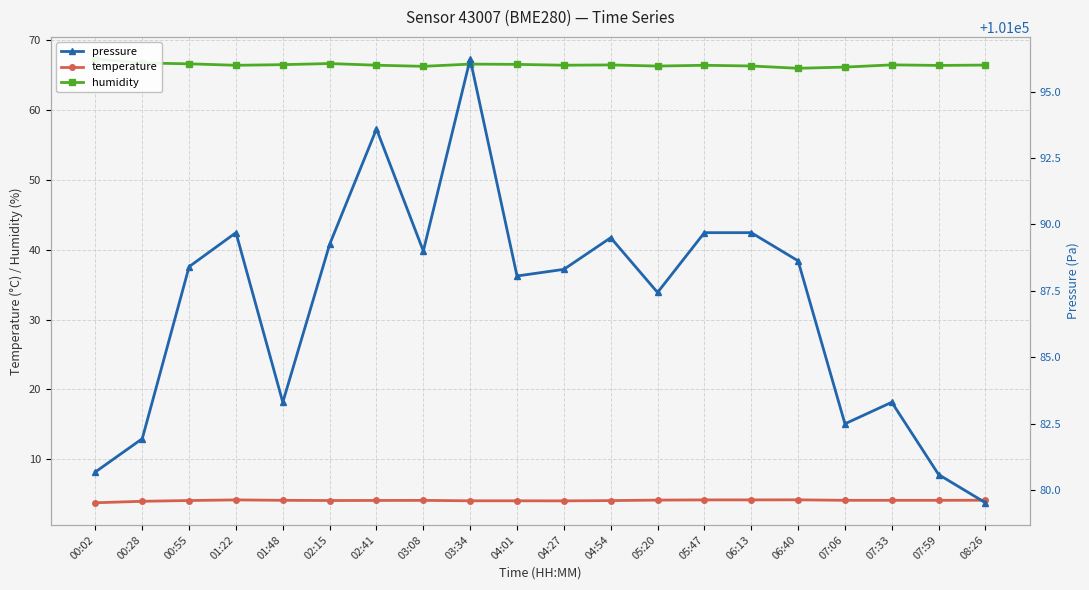

Is the value of pressure at 03:08 greater than the value of temperature at 05:20?

Yes